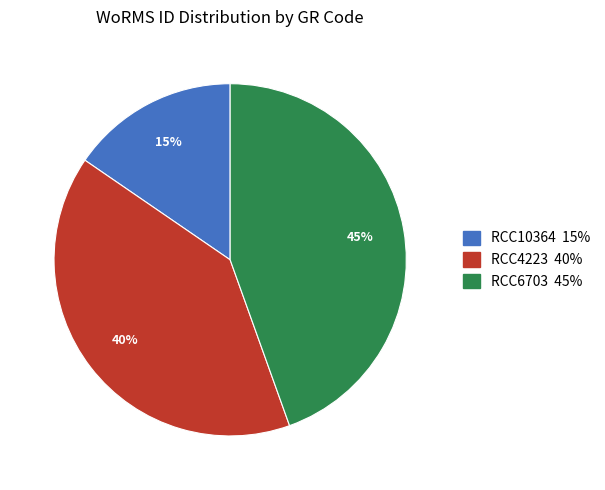

True or false: RCC10364 accounts for 15% of the total.

True